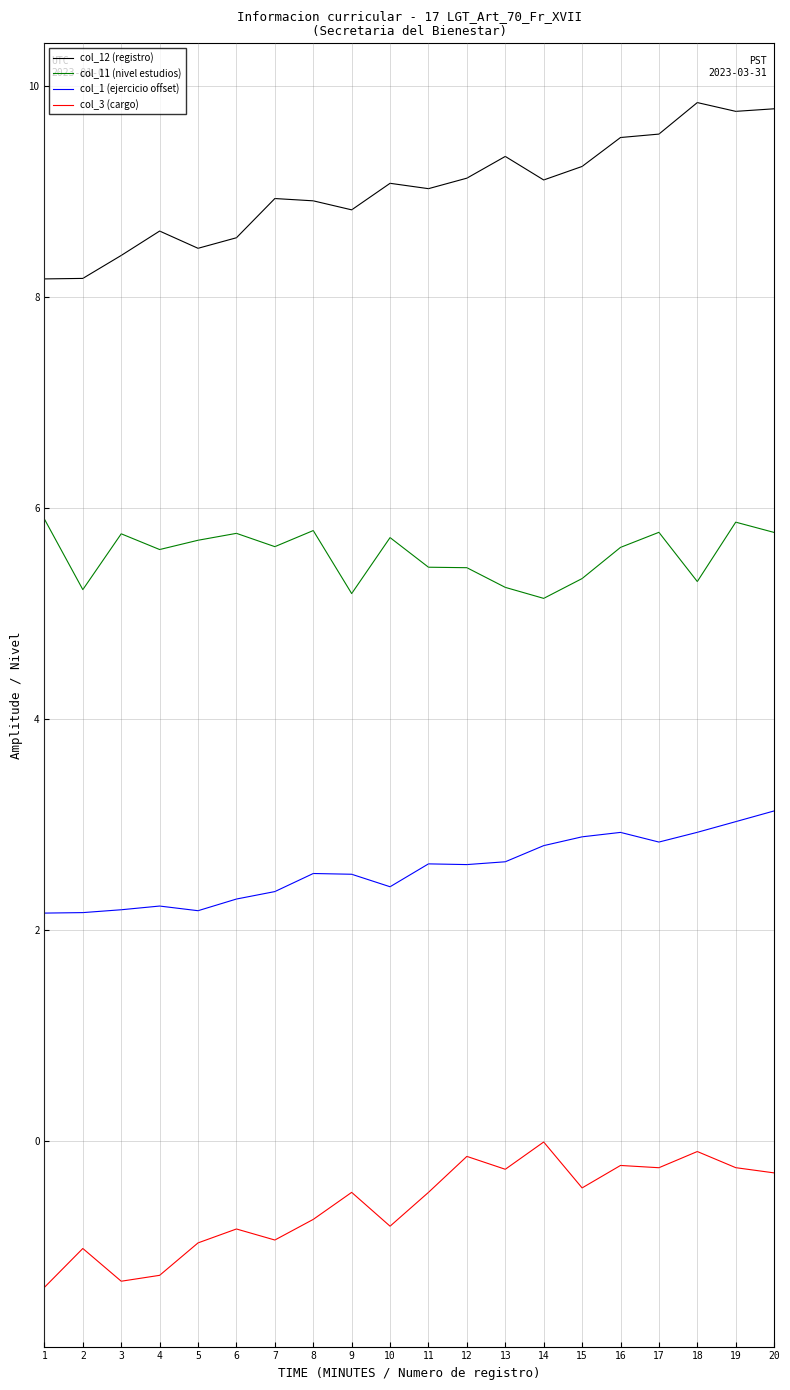

List the series in order of their peak value, highest first.

col_12 (registro), col_11 (nivel estudios), col_1 (ejercicio offset), col_3 (cargo)